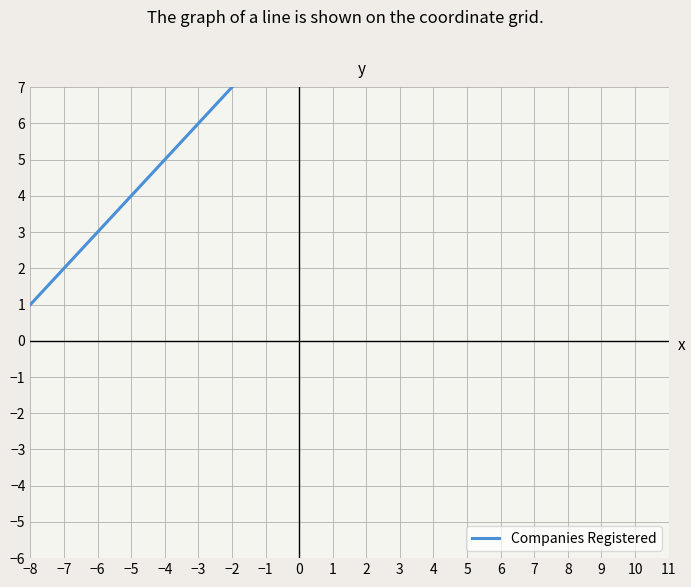

Is this an area chart (filled region under the line)?

No